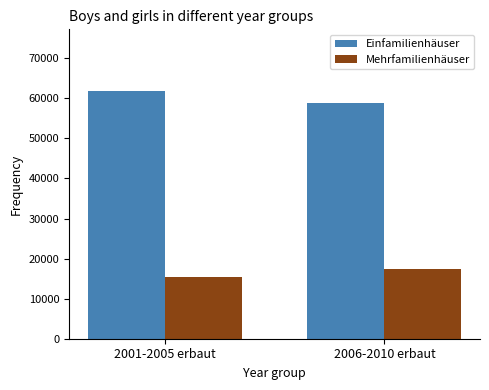

How many bars are there in total?

4